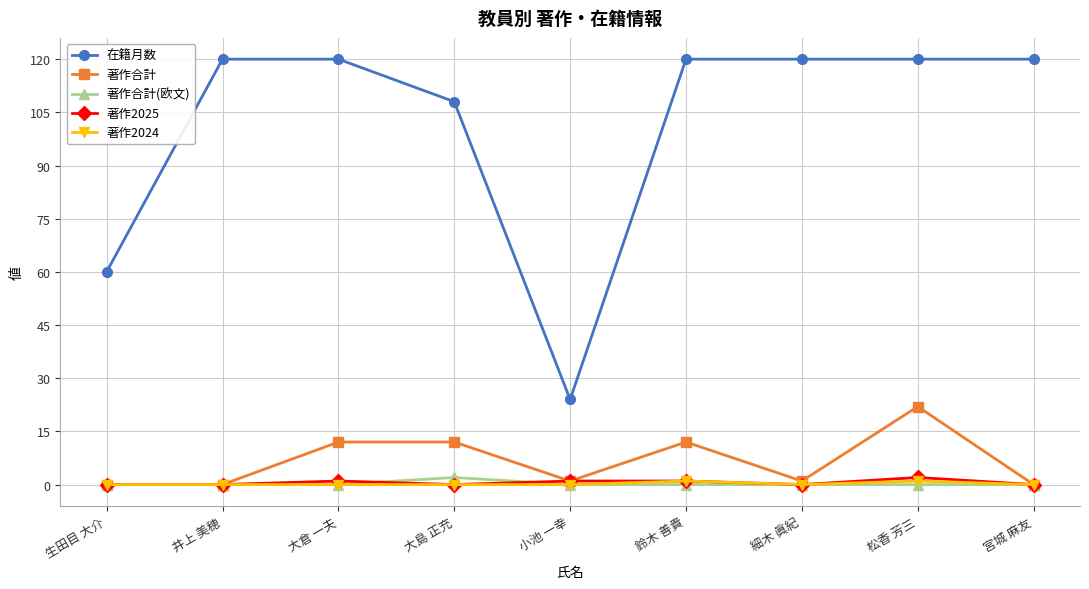

What position from the right is 大島 正充?

6